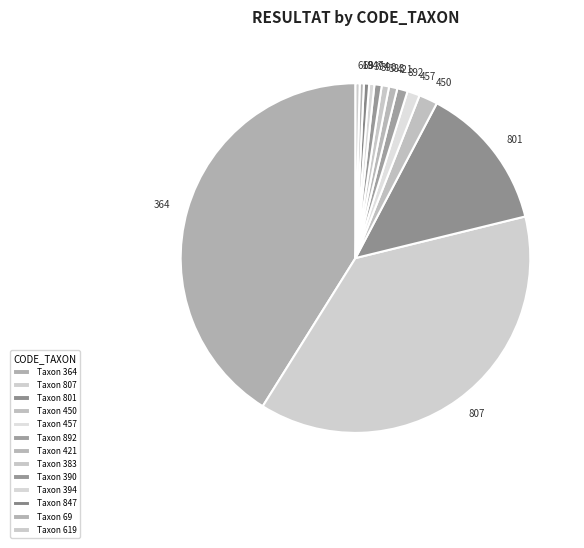

Do 892 and 421 together represent more than half of the pie?

No